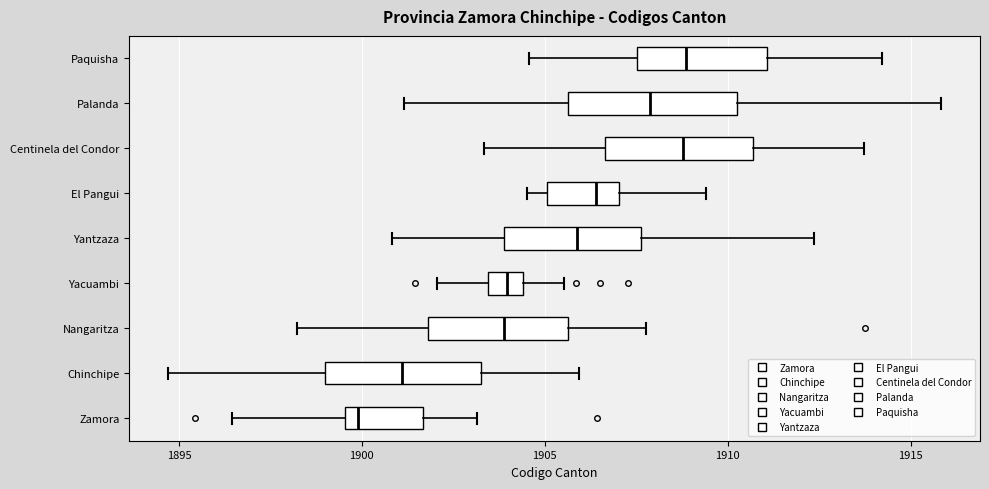

Reading bottom to top, read every box against the x-axis: the position of its median line, the range the box covers, and the ends of its whiskers. The values are not printed on the chart, so give them approximately, as read against the axis.

Zamora: median 1900.0, box 1899.5 to 1901.5, whiskers 1896.5 to 1903.0
Chinchipe: median 1901.0, box 1899.0 to 1903.5, whiskers 1894.5 to 1906.0
Nangaritza: median 1904.0, box 1902.0 to 1905.5, whiskers 1898.0 to 1908.0
Yacuambi: median 1904.0, box 1903.5 to 1904.5, whiskers 1902.0 to 1905.5
Yantzaza: median 1906.0, box 1904.0 to 1907.5, whiskers 1901.0 to 1912.5
El Pangui: median 1906.5, box 1905.0 to 1907.0, whiskers 1904.5 to 1909.5
Centinela del Condor: median 1909.0, box 1906.5 to 1910.5, whiskers 1903.5 to 1913.5
Palanda: median 1908.0, box 1905.5 to 1910.5, whiskers 1901.0 to 1916.0
Paquisha: median 1909.0, box 1907.5 to 1911.0, whiskers 1904.5 to 1914.0